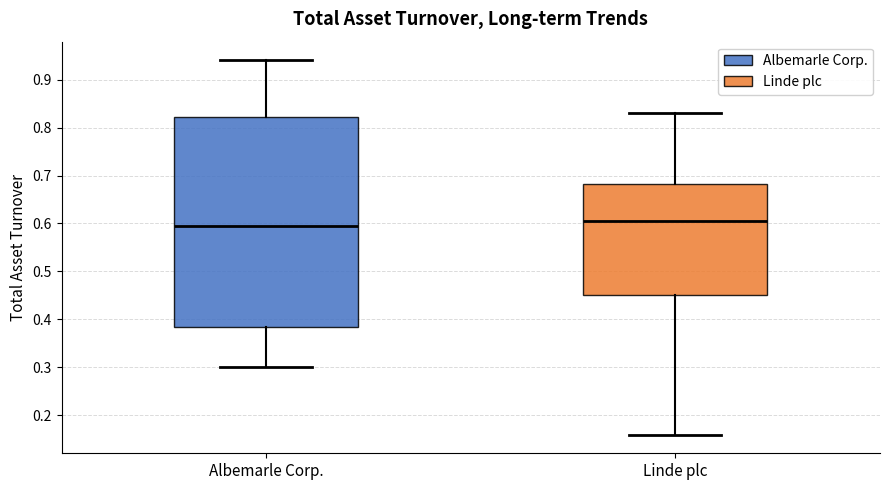

Reading left to right, transcribe this box plot: for each box, give where its median line is, the range the box spans, and where its two whiskers end, as read against the y-axis. The values are not printed on the chart, so give them approximately, as read against the axis.

Albemarle Corp.: median 0.60, box 0.39 to 0.82, whiskers 0.30 to 0.94
Linde plc: median 0.61, box 0.45 to 0.68, whiskers 0.16 to 0.83